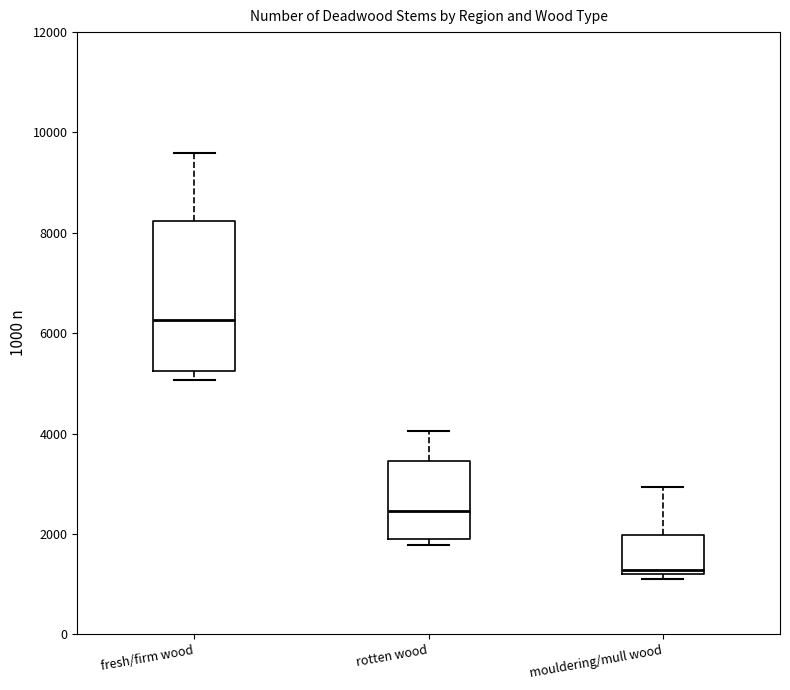

Reading left to right, read every box against the y-axis: the position of its median line, the range the box covers, and the ends of its whiskers. The values are not printed on the chart, so give them approximately, as read against the axis.

fresh/firm wood: median 6200, box 5200 to 8200, whiskers 5000 to 9600
rotten wood: median 2400, box 2000 to 3400, whiskers 1800 to 4000
mouldering/mull wood: median 1200 (just above the box's lower edge), box 1200 to 2000, whiskers 1000 to 3000